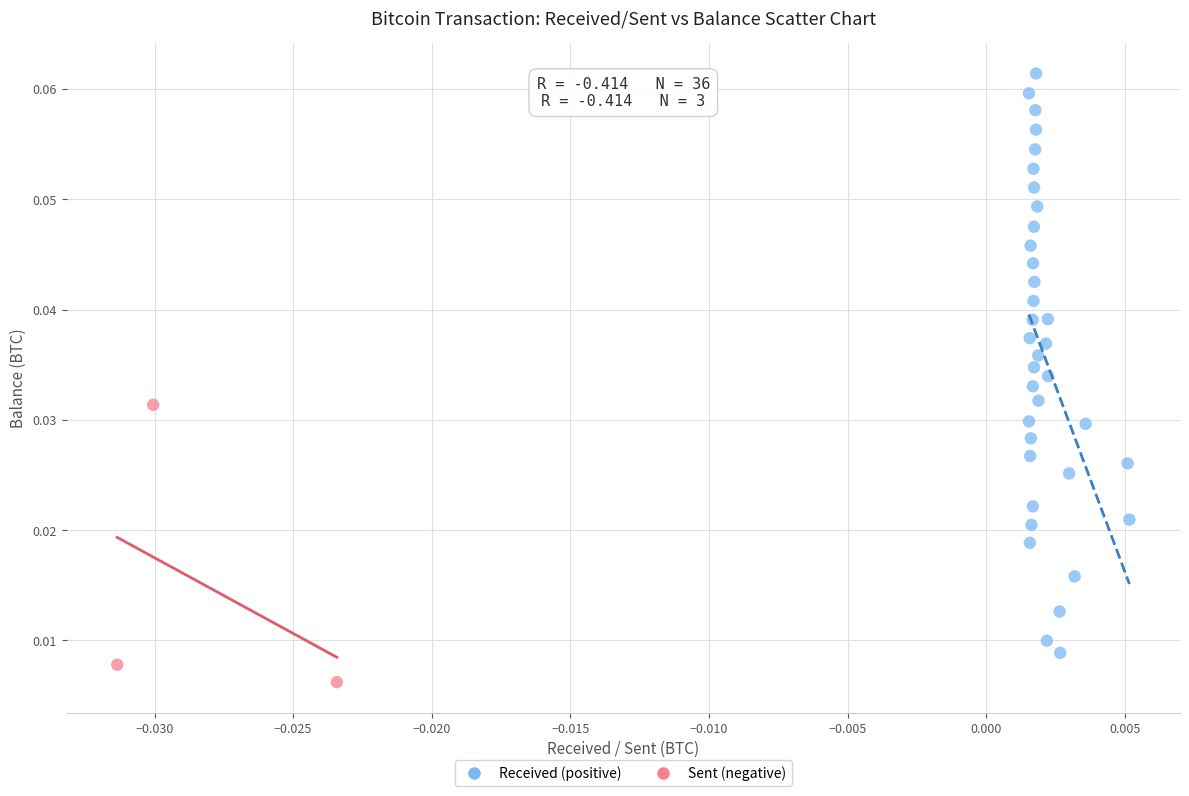

What are all the series names shown in the legend?

Received (positive), Sent (negative)